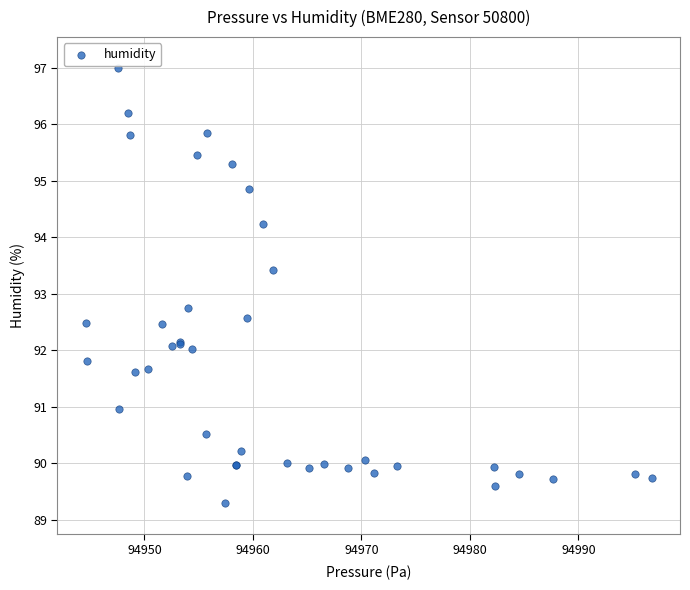

What Y value in the scatter plot is closest to 93?

92.7